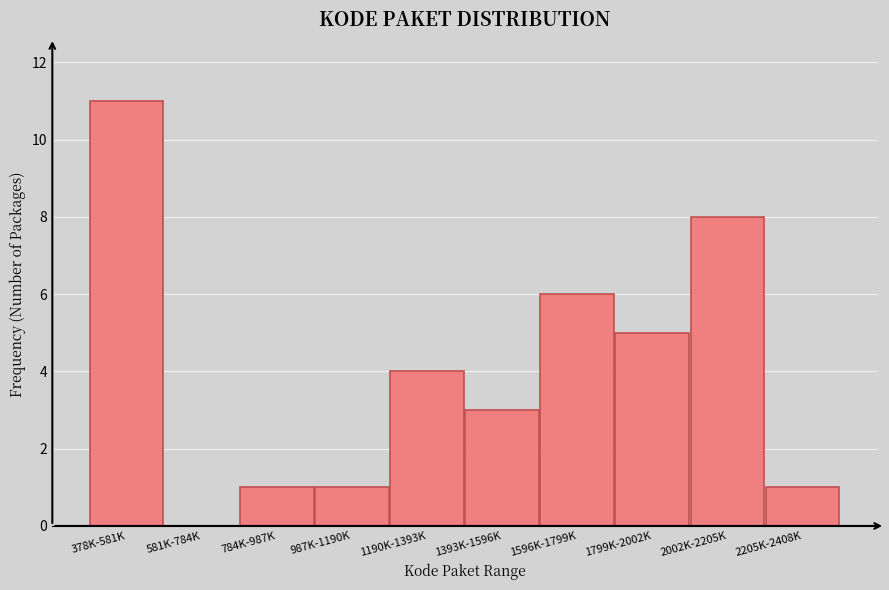

Reading left to right, transcribe all the data shown in this chart.

378K-581K=11	581K-784K=0	784K-987K=1	987K-1190K=1	1190K-1393K=4	1393K-1596K=3	1596K-1799K=6	1799K-2002K=5	2002K-2205K=8	2205K-2408K=1